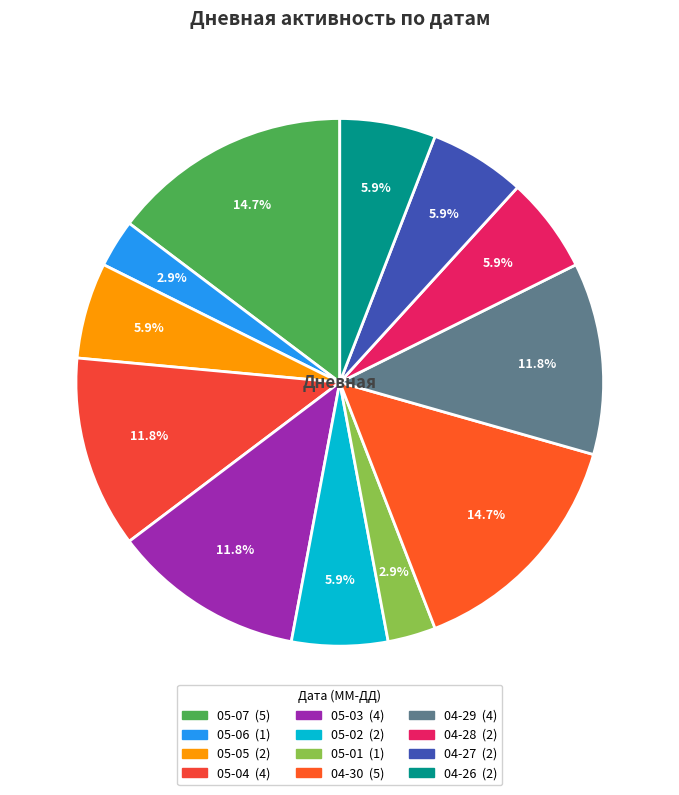

How many slices are in this pie chart?

12